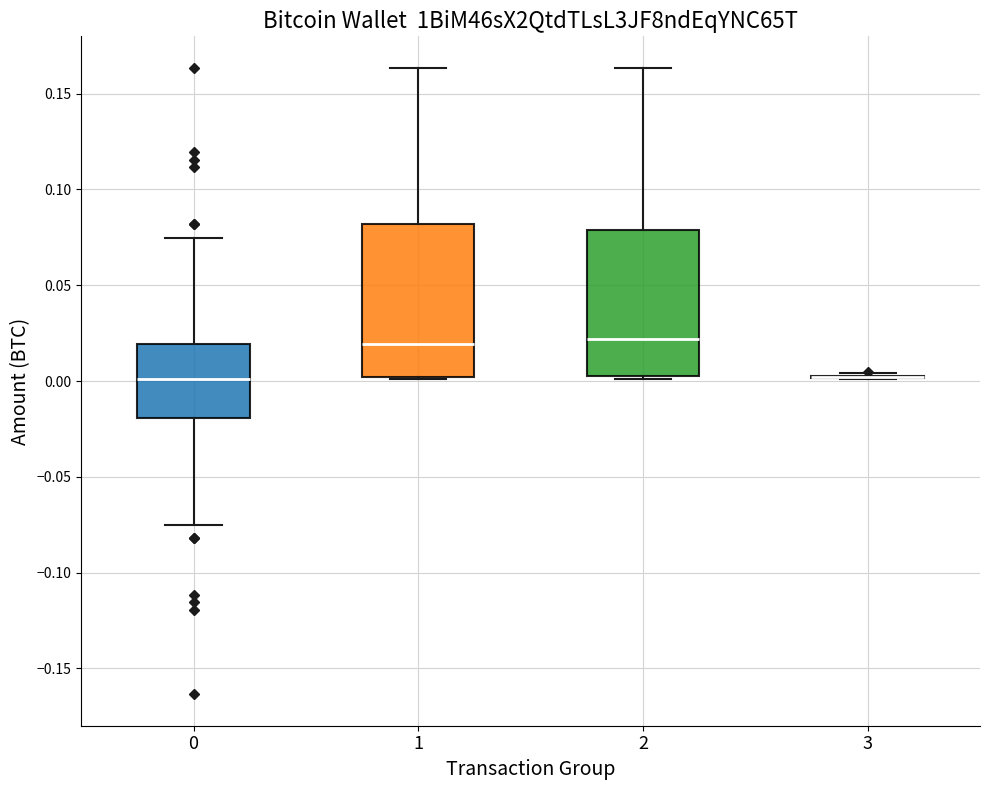

Where is the upper edge of the box at x = 0 on the y-axis? The values are not printed on the chart, so give them approximately, as read against the axis.

0.020